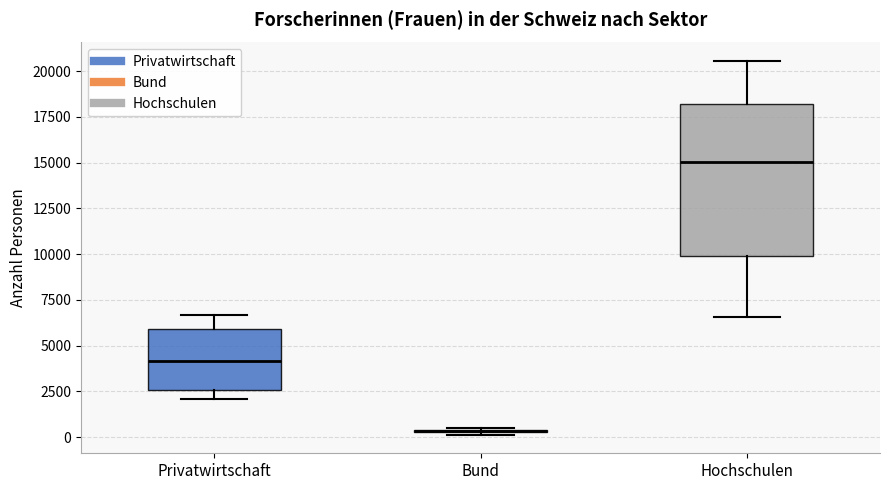

Reading left to right, read every box against the y-axis: the position of its median line, the range the box covers, and the ends of its whiskers. The values are not printed on the chart, so give them approximately, as read against the axis.

Privatwirtschaft: median 4000, box 2500 to 6000, whiskers 2000 to 6500
Bund: box collapsed to a line at 500, whiskers 0 to 500
Hochschulen: median 15000, box 10000 to 18000, whiskers 6500 to 20500